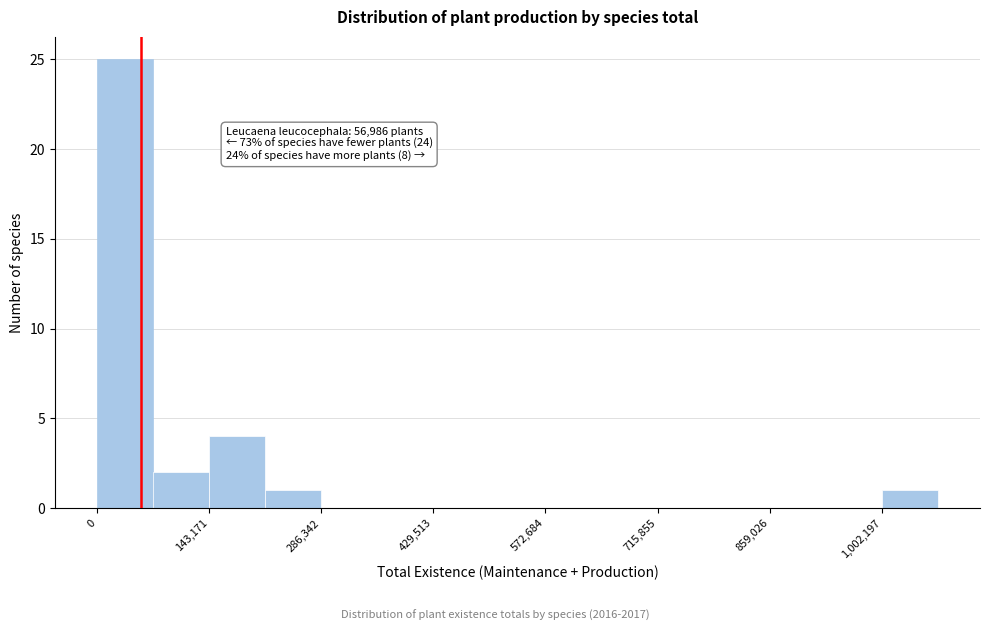

Read against the x-axis, roughly where is the centre of the tallest bar?

40000